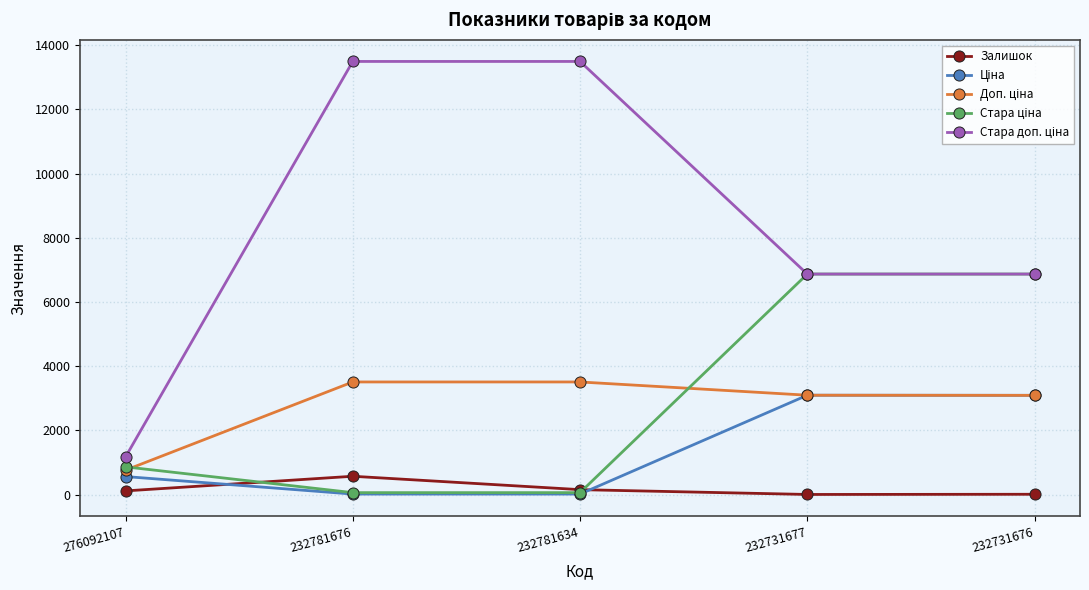

The Залишок series shows 153.0 at 232781634. True or false?

True